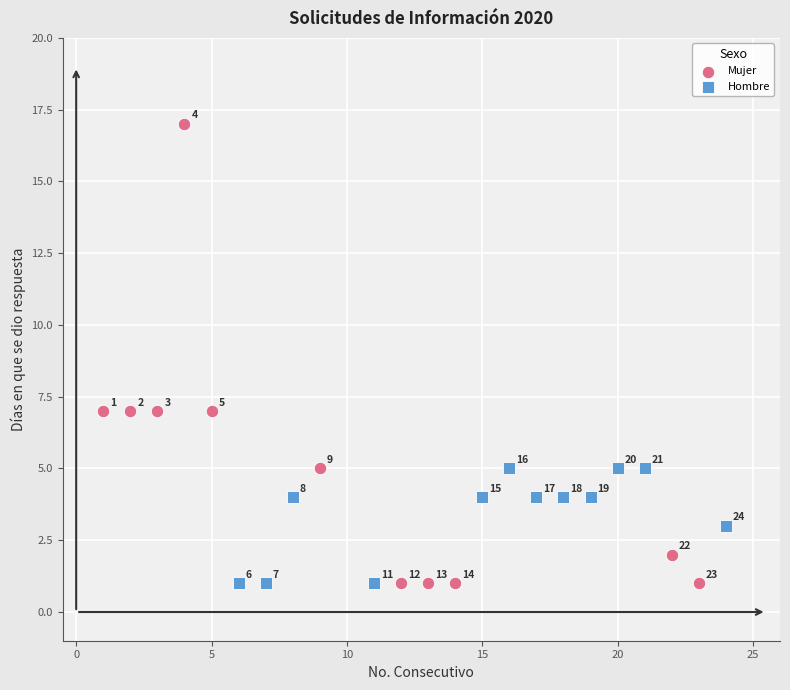

Which series has the largest Y range (max minus min)?

Mujer